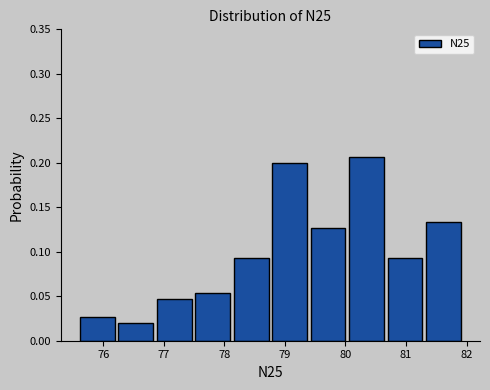

Over which range of the x-axis is the bar tallest?

80.0 to 80.7